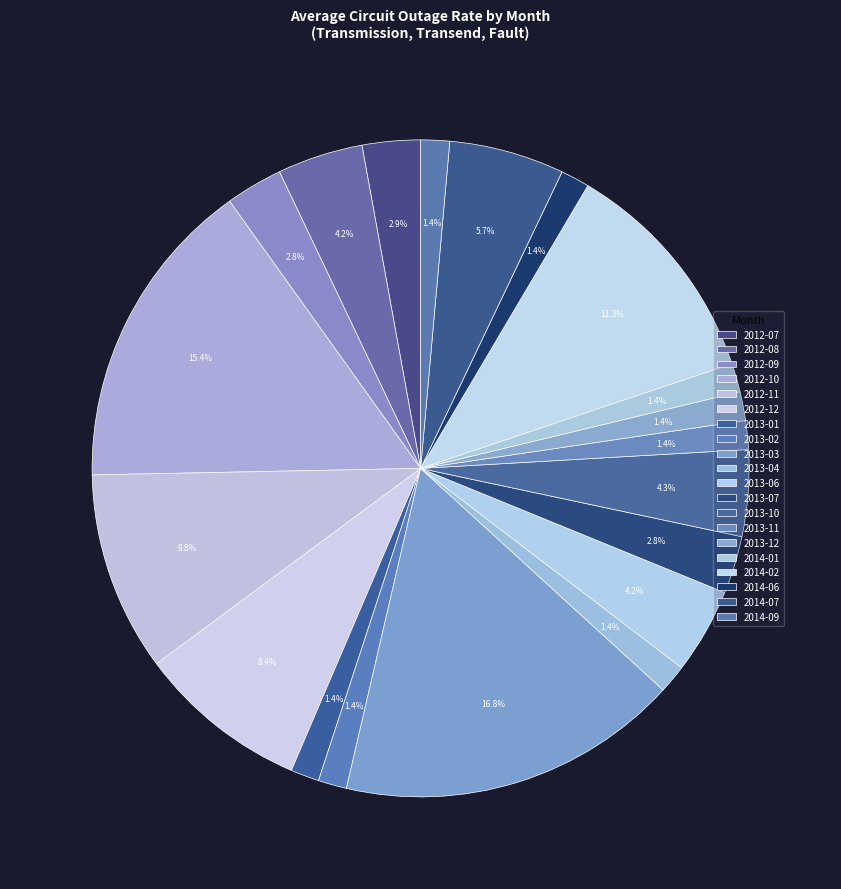

How many slices are in this pie chart?

20